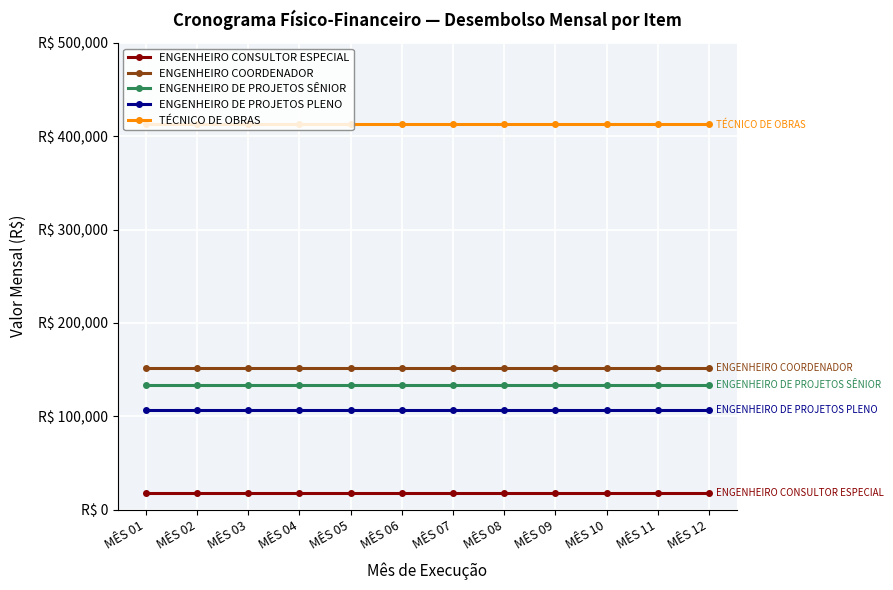

Which series changed the most between MÊS 03 and MÊS 04?

ENGENHEIRO CONSULTOR ESPECIAL